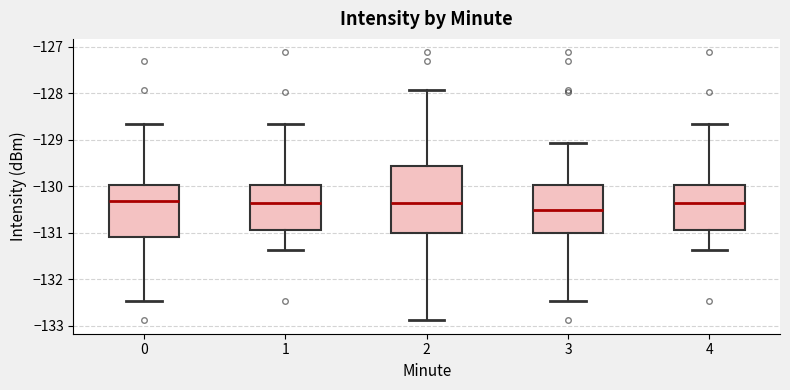

Reading left to right, transcribe this box plot: for each box, give where its median line is, the range the box spans, and where its two whiskers end, as read against the y-axis. The values are not printed on the chart, so give them approximately, as read against the axis.

0: median -130.3, box -131.1 to -130.0, whiskers -132.5 to -128.7
1: median -130.4, box -131.0 to -130.0, whiskers -131.4 to -128.7
2: median -130.4, box -131.0 to -129.6, whiskers -132.9 to -127.9
3: median -130.5, box -131.0 to -130.0, whiskers -132.5 to -129.1
4: median -130.4, box -131.0 to -130.0, whiskers -131.4 to -128.7